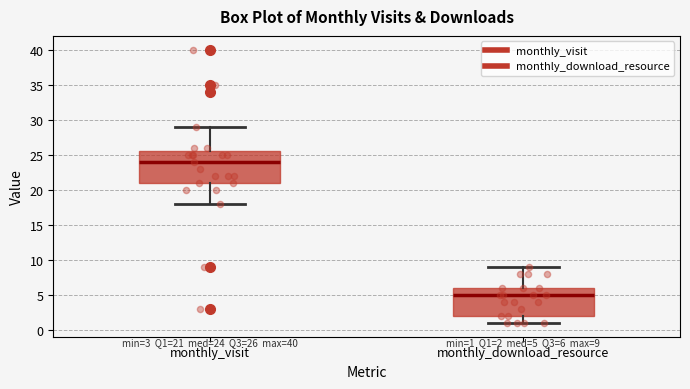

Which box has the lowest median line?

monthly_download_resource